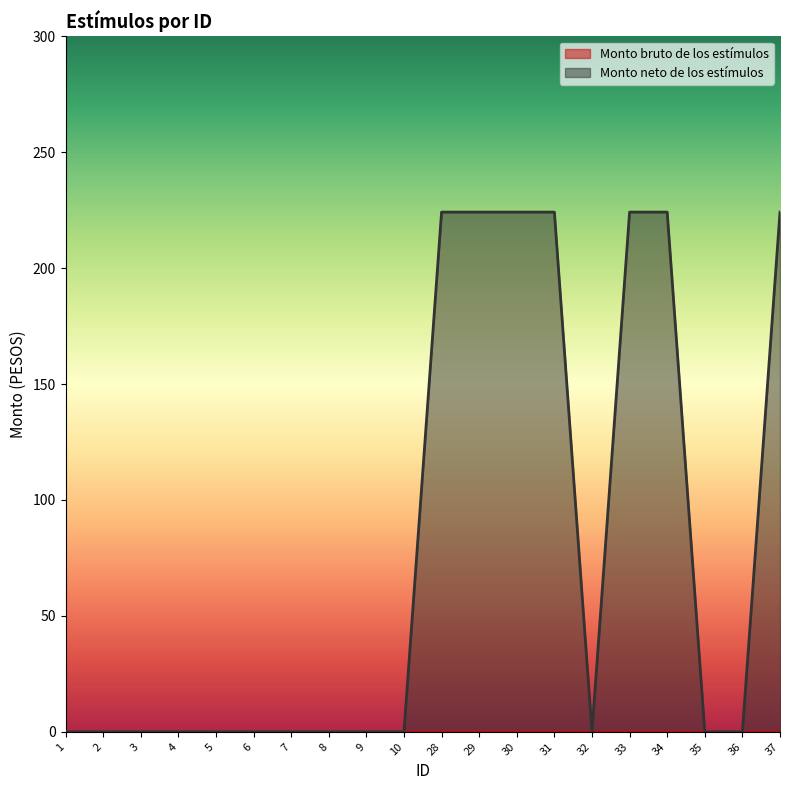

Which has a higher value, 7 or 33?

33